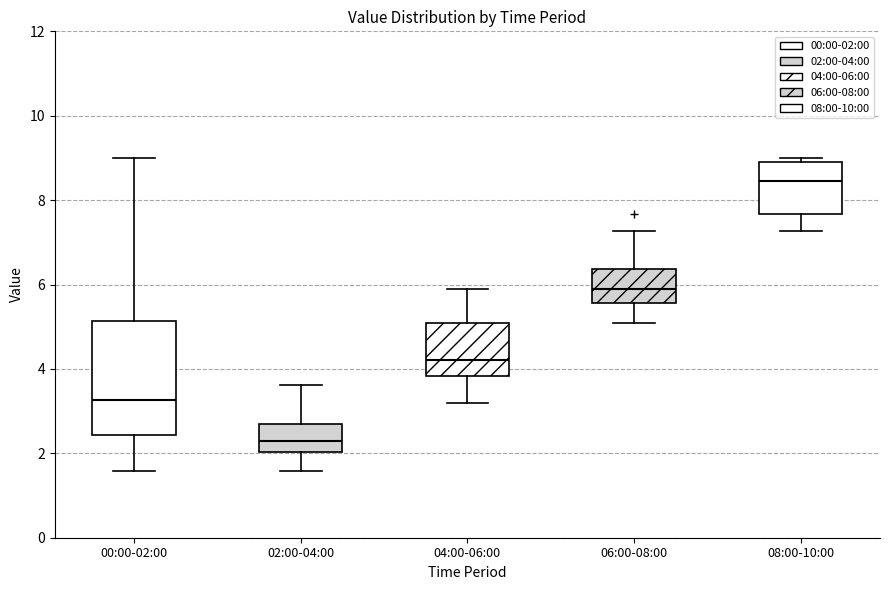

Which box's median line is the highest?

08:00-10:00